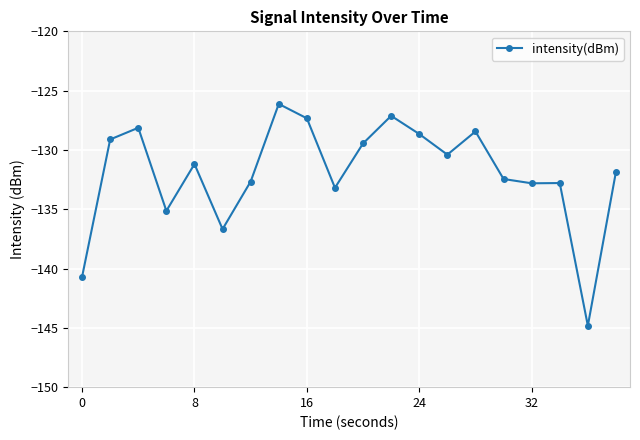

What is the greatest value displayed?

-126.1